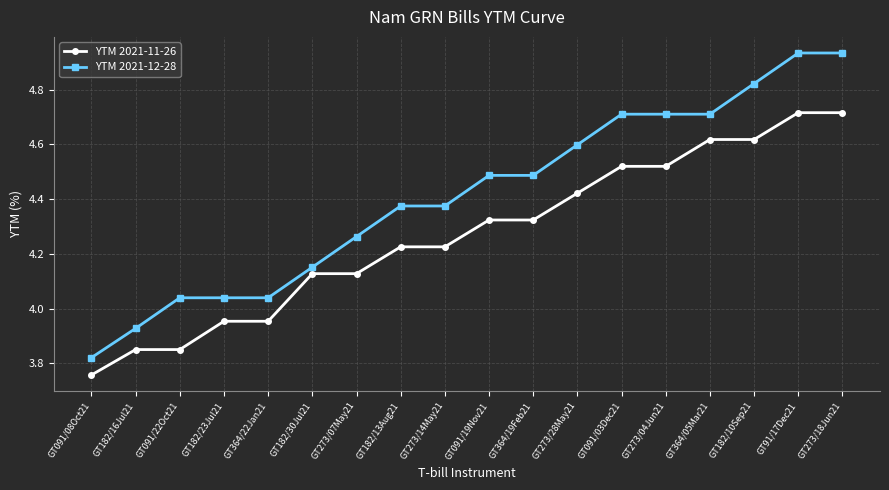

The value of YTM 2021-11-26 at GT364/05Mar21 is 2.5. True or false?

False